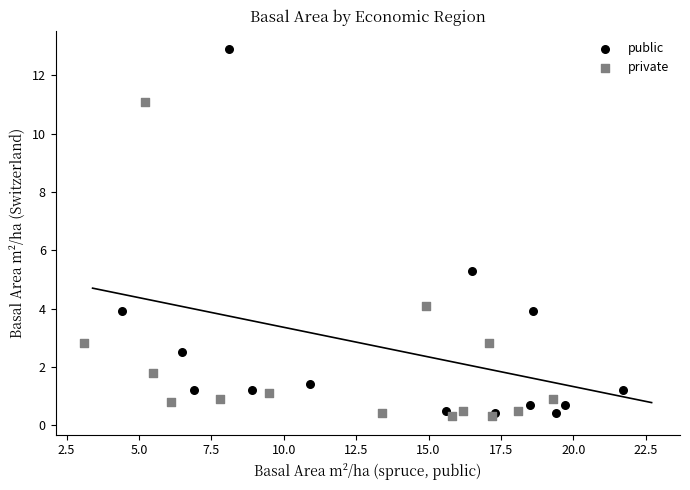

What are all the series names shown in the legend?

public, private